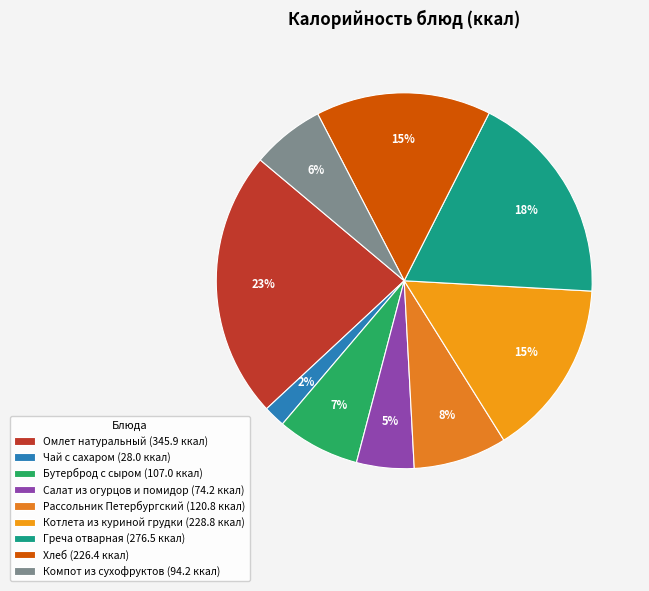

How many segments does this pie chart have?

9